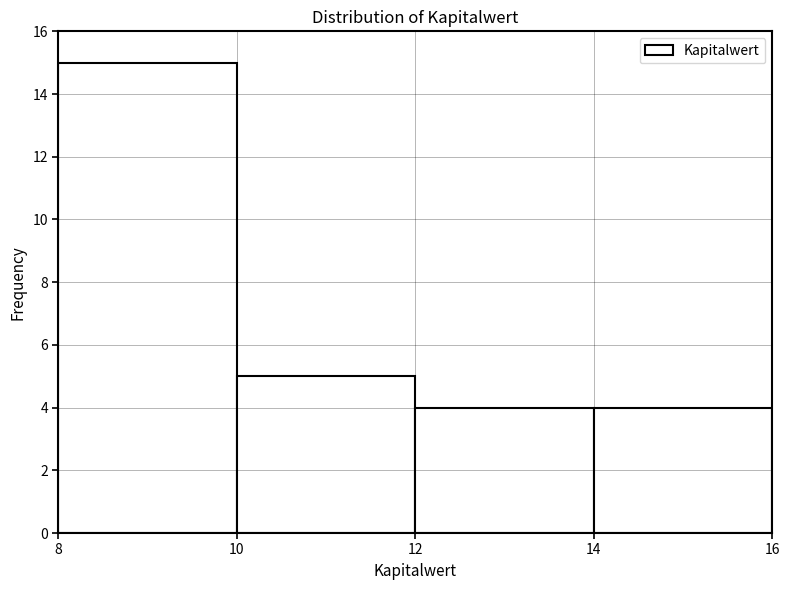

How tall is the bar that spans 10 to 12 on the x-axis? The values are not printed on the chart, so give them approximately, as read against the axis.

5